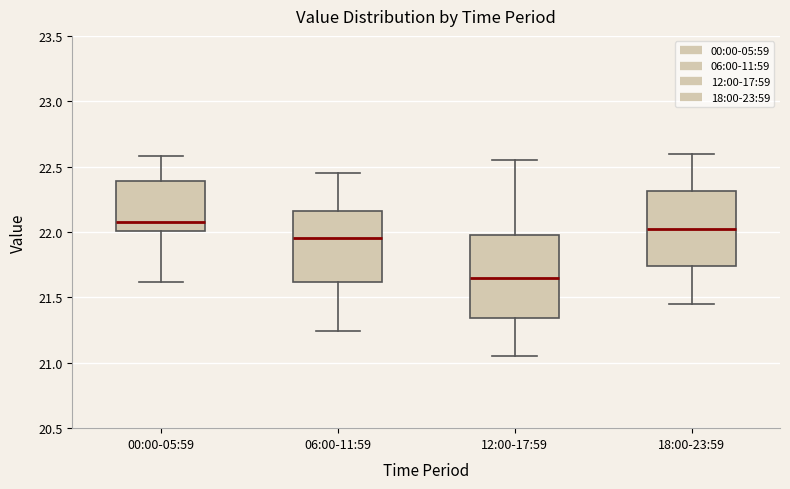

Which box's median line is the lowest?

12:00-17:59